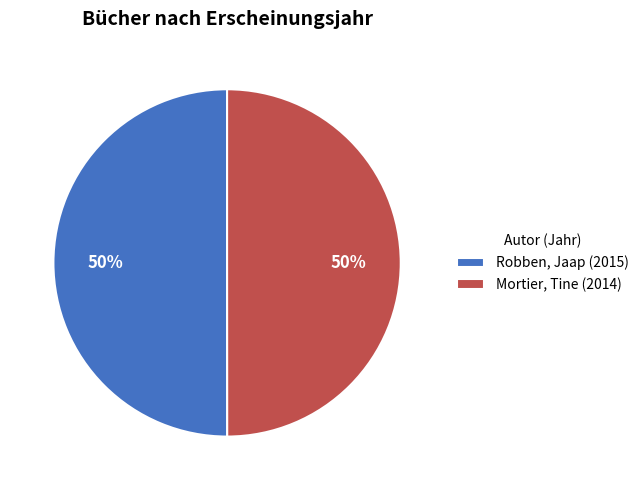

How many slices are in this pie chart?

2